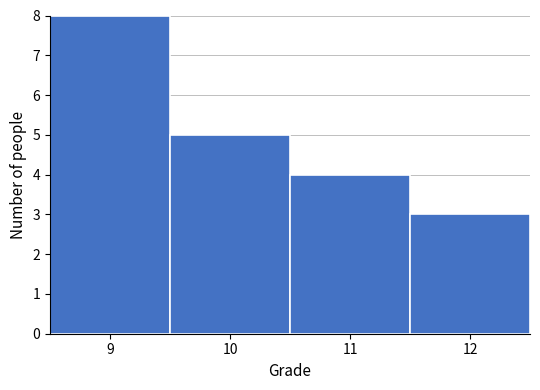

Reading left to right, list every bar in this chart as the range it spans on the x-axis followed by its height. The values are not printed on the chart, so give them approximately, as read against the axis.

8.5 to 9.5: 8
9.5 to 10.5: 5
10.5 to 11.5: 4
11.5 to 12.5: 3